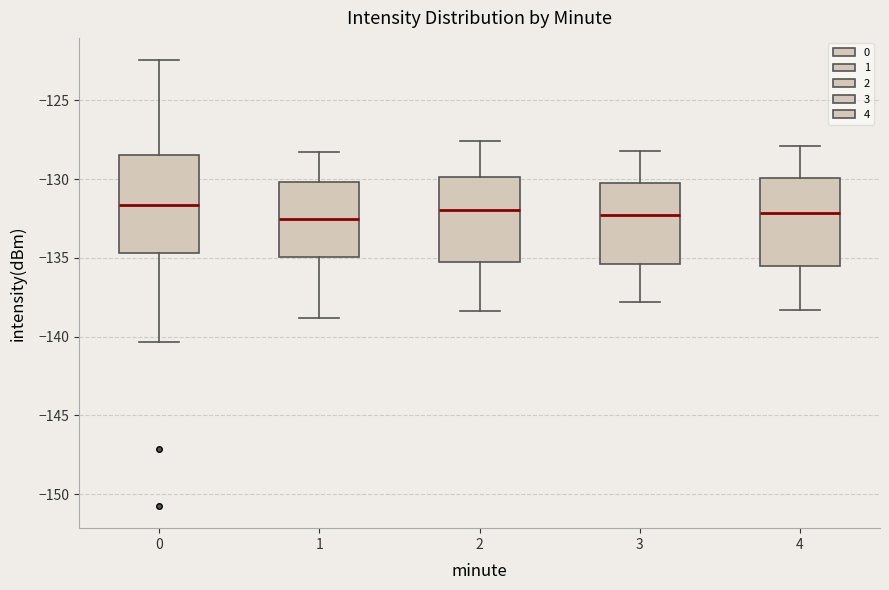

Which box is the tallest, from its lower edge to its upper edge?

0